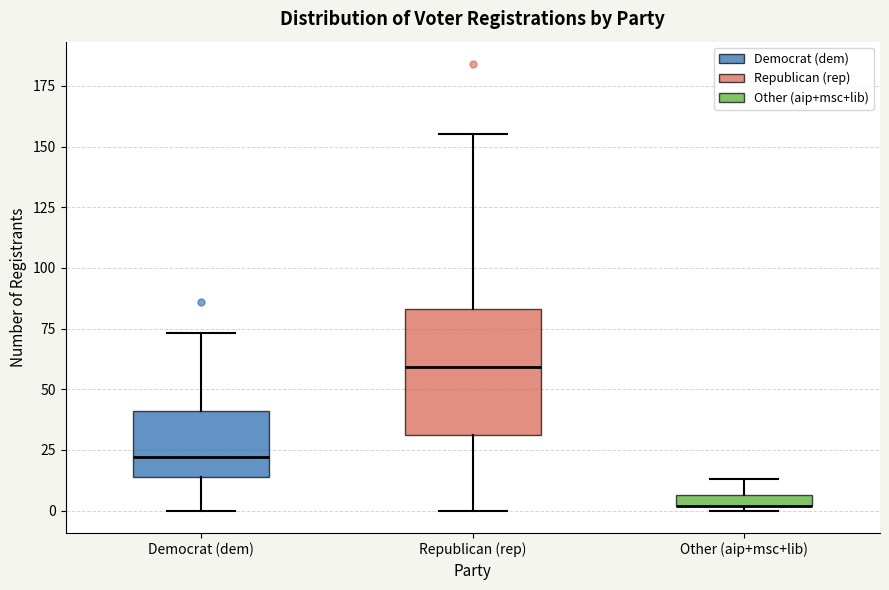

Where does the lower whisker of the box for Republican (rep) end on the y-axis? The values are not printed on the chart, so give them approximately, as read against the axis.

0